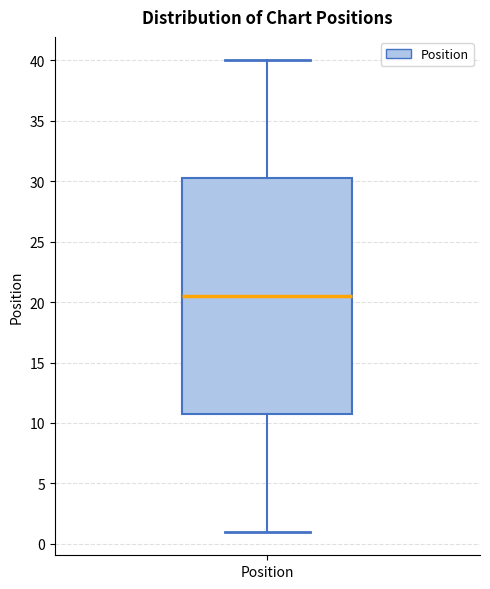

Transcribe this box plot: give where the median line is, the range the box spans, and where the two whiskers end, as read against the y-axis. The values are not printed on the chart, so give them approximately, as read against the axis.

median 20.5, box 11.0 to 30.5, whiskers 1.0 to 40.0